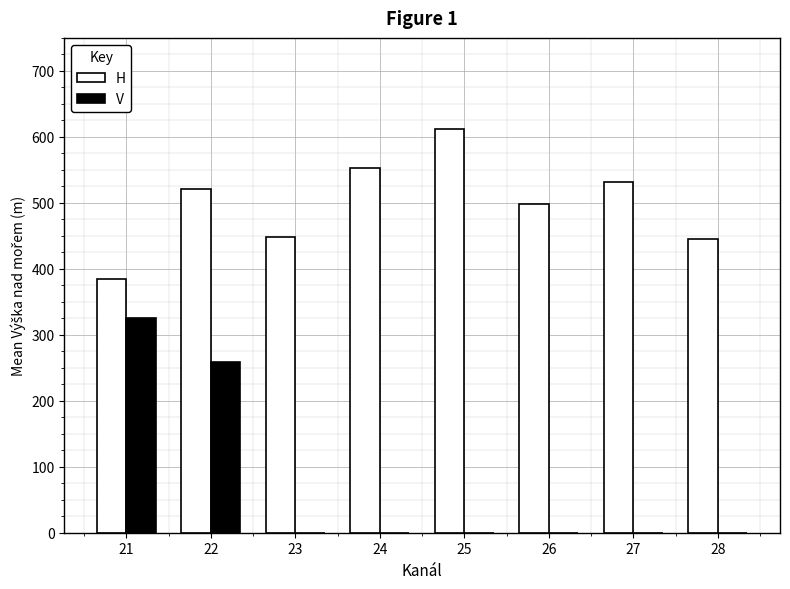

What is the sum of the H values at 24 and 27?

1084